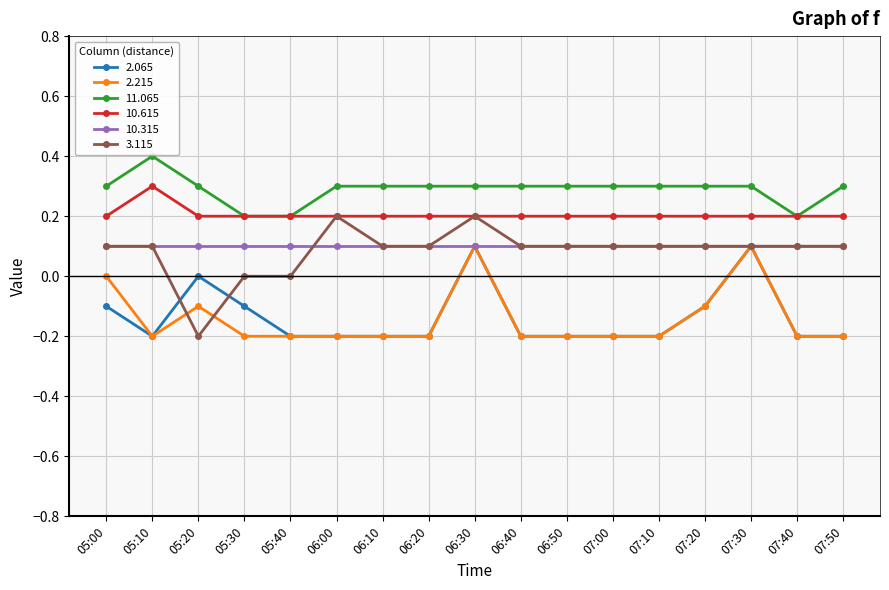

What is the label of the 12th point from the right?

06:00